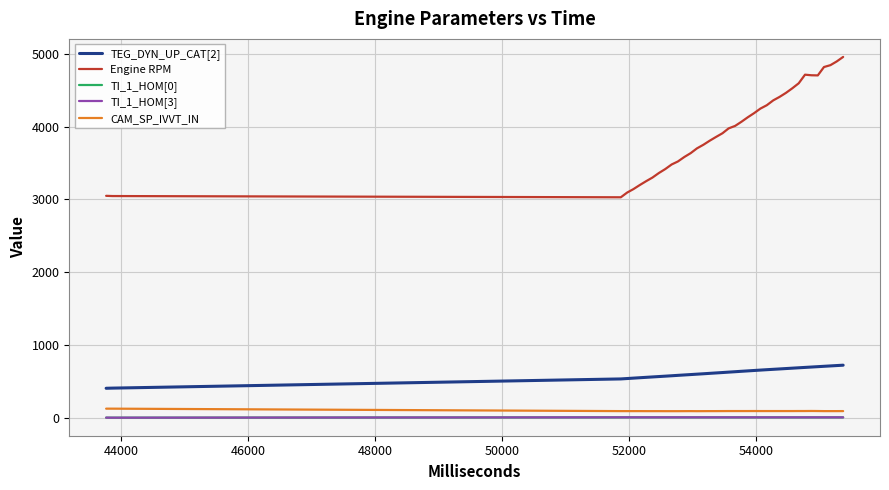

What is the highest value of the TEG_DYN_UP_CAT[2] series?

722.3